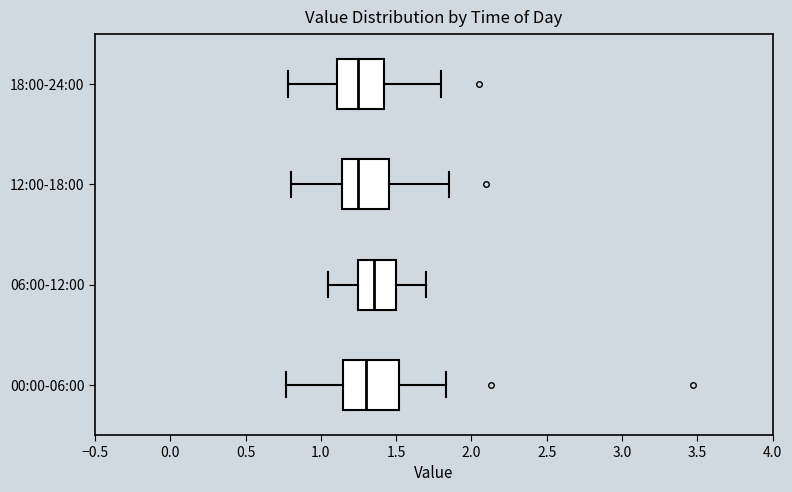

Reading bottom to top, transcribe this box plot: for each box, give where its median line is, the range the box spans, and where its two whiskers end, as read against the x-axis. The values are not printed on the chart, so give them approximately, as read against the axis.

00:00-06:00: median 1.30, box 1.15 to 1.50, whiskers 0.75 to 1.85
06:00-12:00: median 1.35, box 1.25 to 1.50, whiskers 1.05 to 1.70
12:00-18:00: median 1.25, box 1.15 to 1.45, whiskers 0.80 to 1.85
18:00-24:00: median 1.25, box 1.10 to 1.40, whiskers 0.80 to 1.80